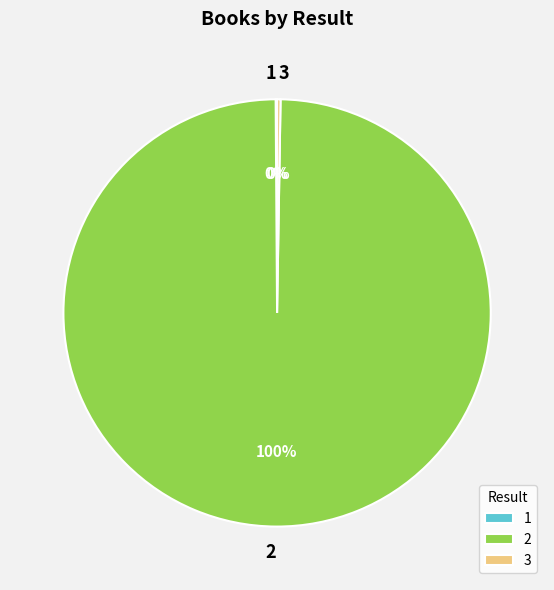

Is there any slice that represents more than half of the pie?

Yes